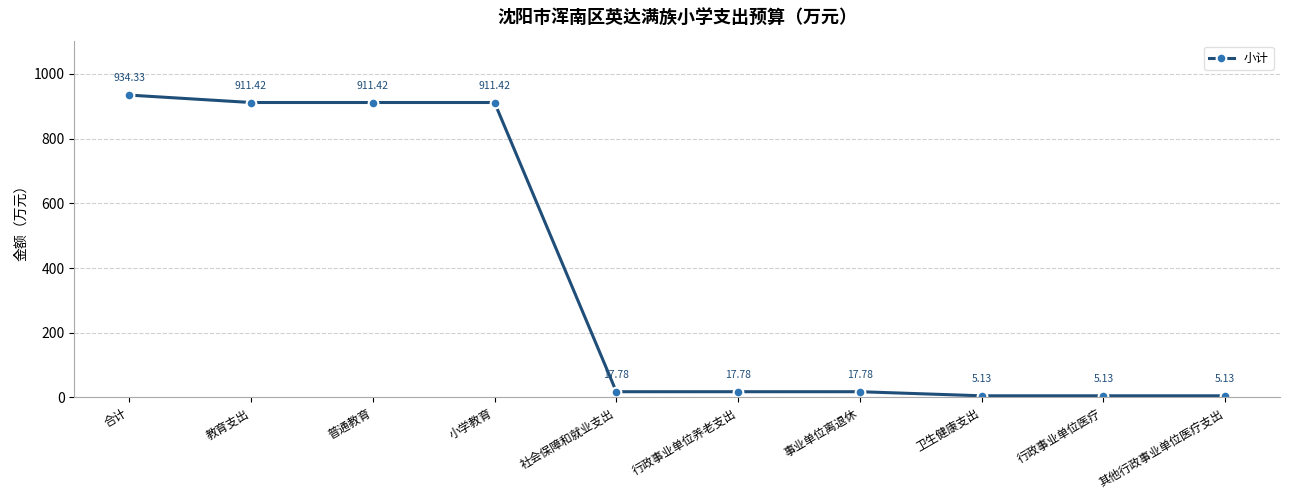

What is the label of the 3rd point from the right?

卫生健康支出